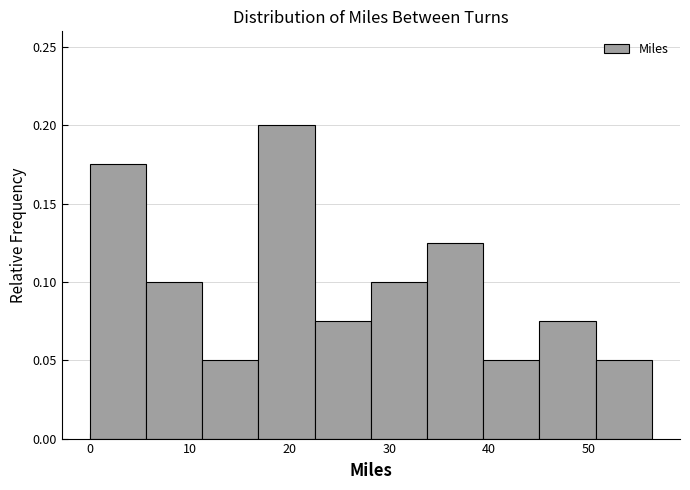

What is the height of the bar covering 23 to 28 on the x-axis? Neither the bar edges nor the heights are printed on the chart, so give them approximately, as read against the axes.

0.075